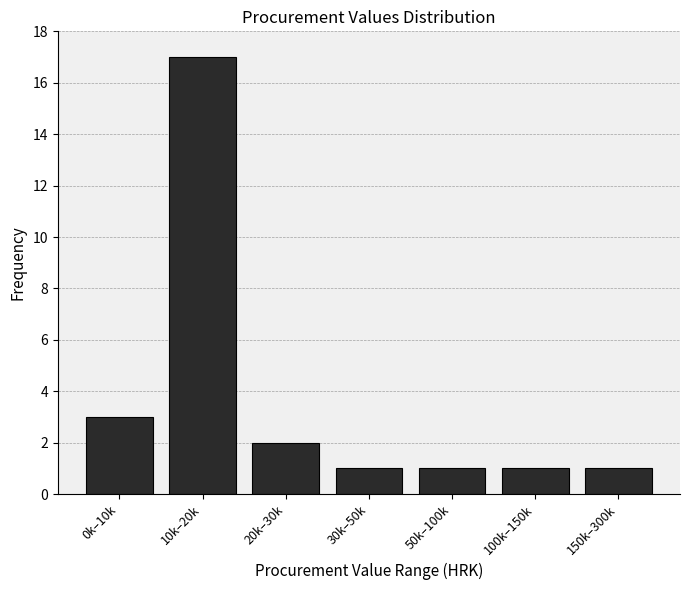

Reading right to left, transcribe all the data shown in this chart.

1	1	1	1	2	17	3